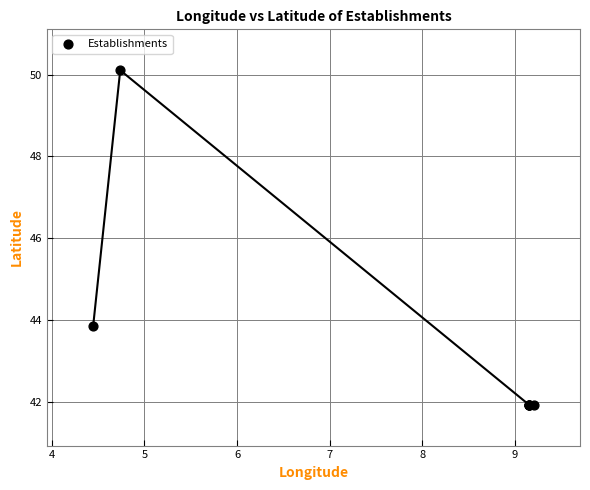

What Y value in the scatter plot is closest to 46?

43.9